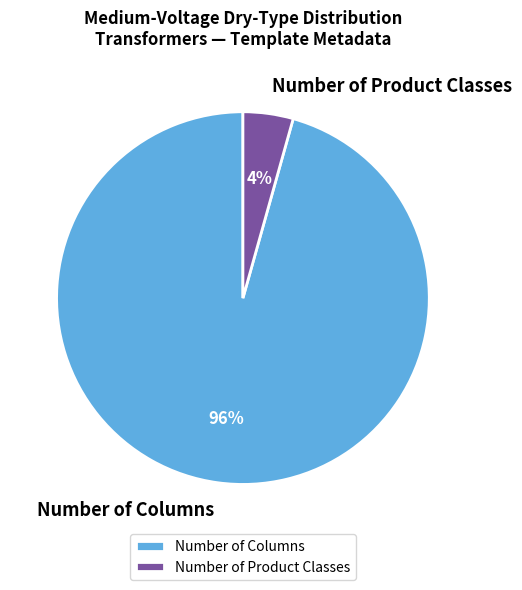

To the nearest percent, what portion does Number of Product Classes represent?

4%